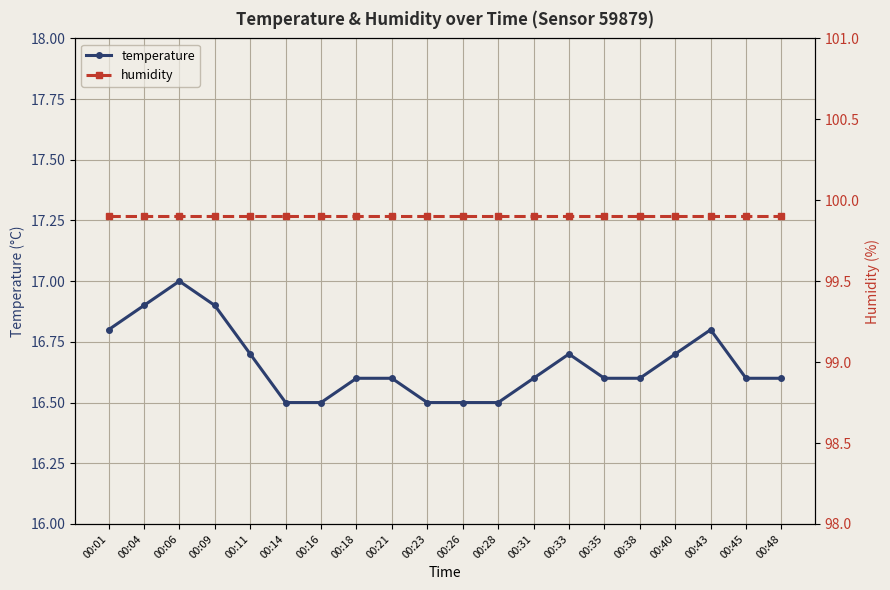

True or false: temperature has more than 0 points higher than both neighbors.

True